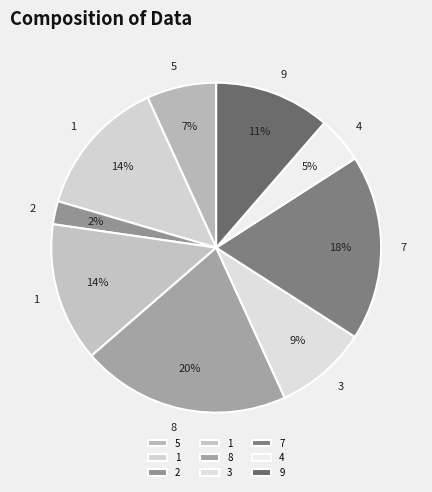

How many slices are in this pie chart?

9